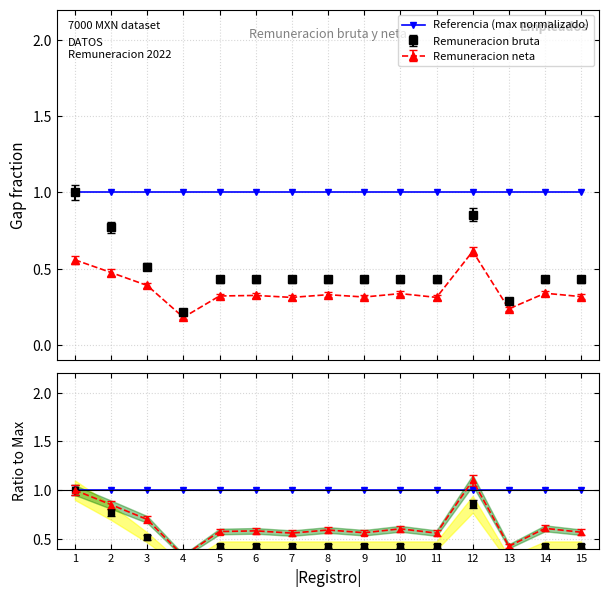

Which category has the highest value across all series?

12